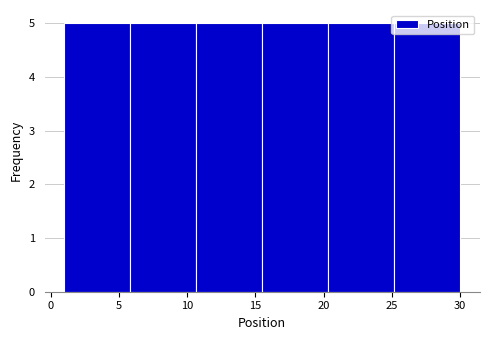

Reading left to right, transcribe this chart: for each bar, give the range it covers on the x-axis and its height. Neither the bar edges nor the heights are printed on the chart, so give them approximately, as read against the axes.

1.0 to 6.0: 5
6.0 to 10.5: 5
10.5 to 15.5: 5
15.5 to 20.5: 5
20.5 to 25.0: 5
25.0 to 30.0: 5